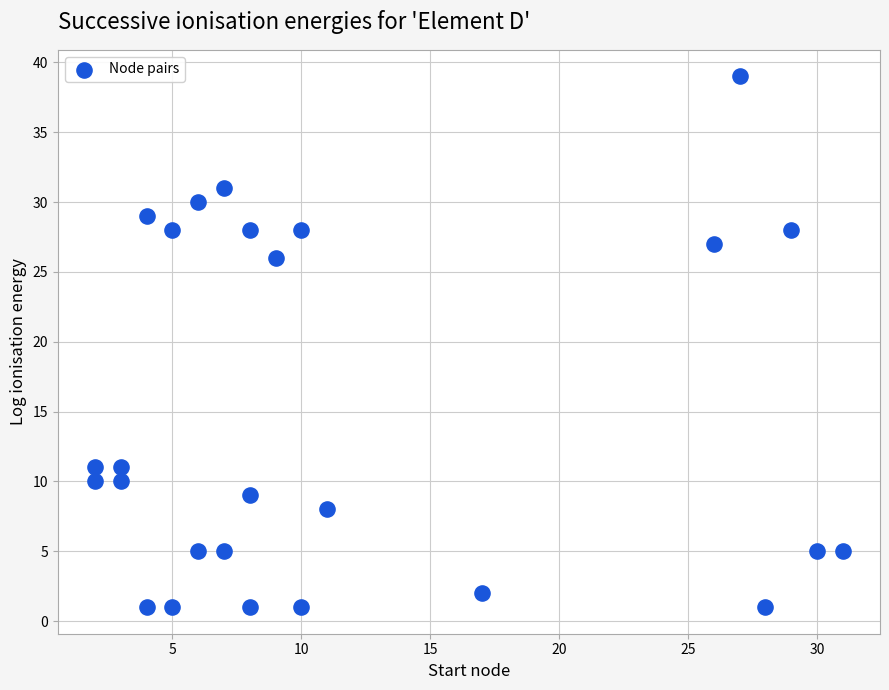

What Y value in the scatter plot is closest to 20?

26